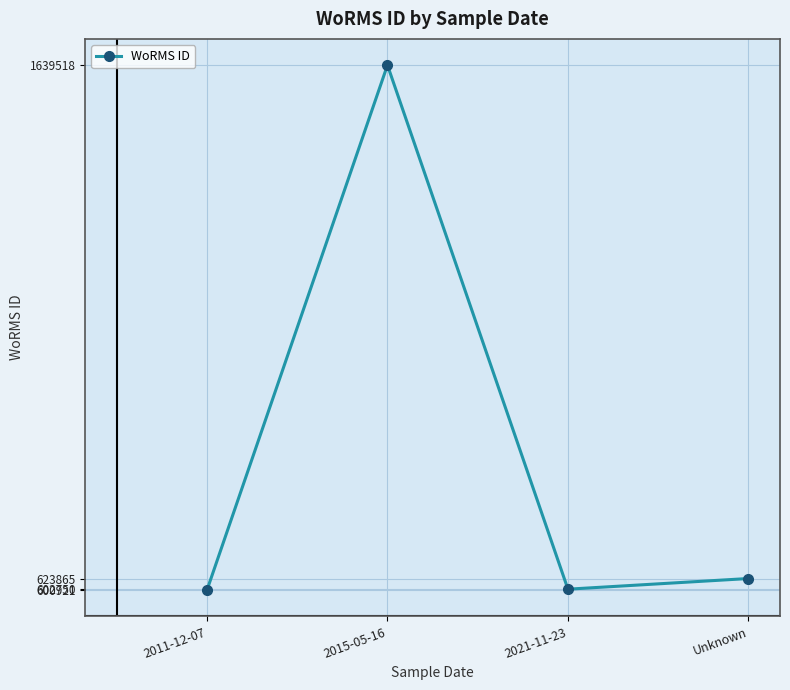

What is the label of the 2nd point from the right?

2021-11-23